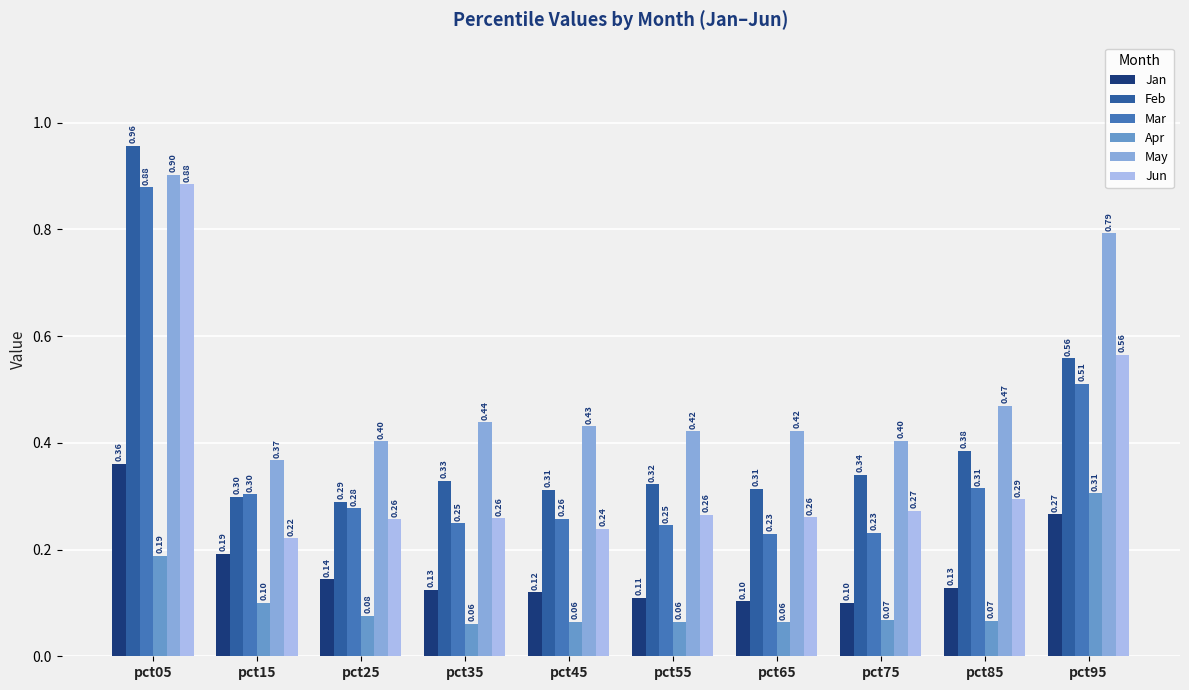

Which series has the largest total across all categories?

May